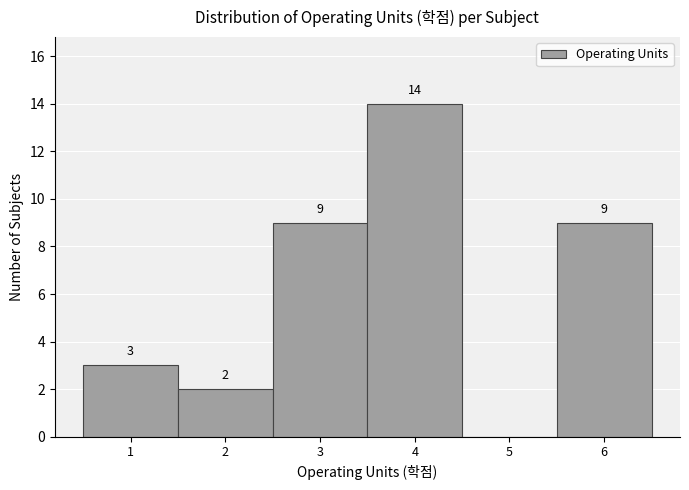

Reading left to right, what are all the values shown in this chart?

1=3	2=2	3=9	4=14	5=0	6=9